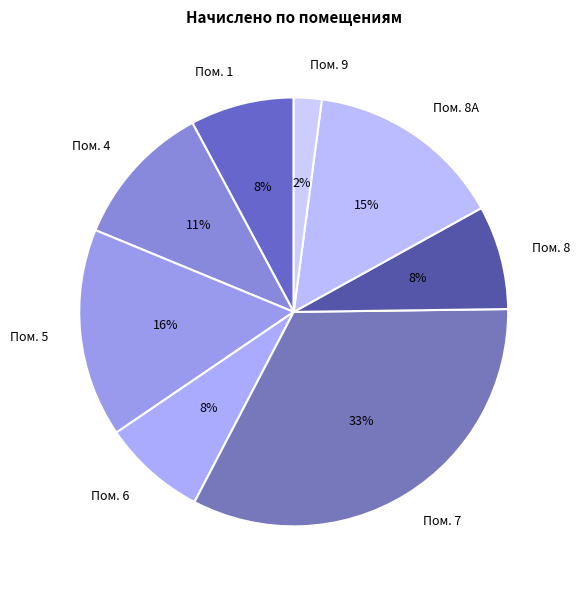

To the nearest percent, what percentage of the pie is Пом. 4?

11%